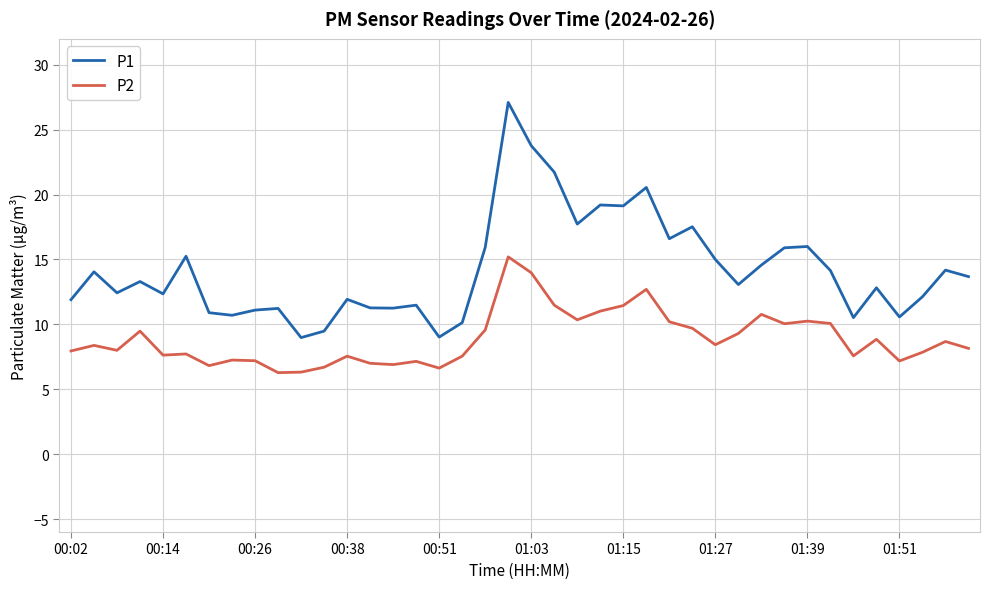

Which series has the largest total across all categories?

P1